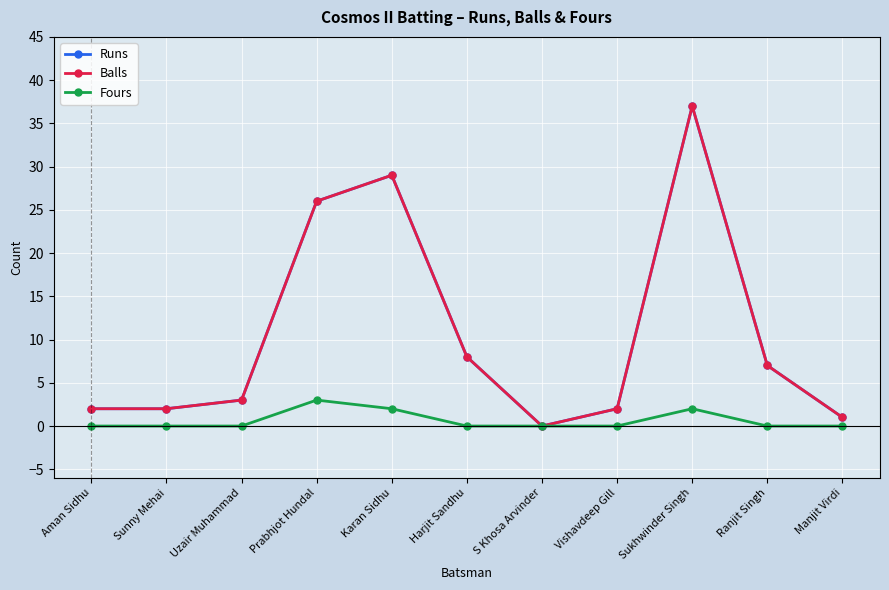

True or false: Fours has a value of 0 at Harjit Sandhu.

True